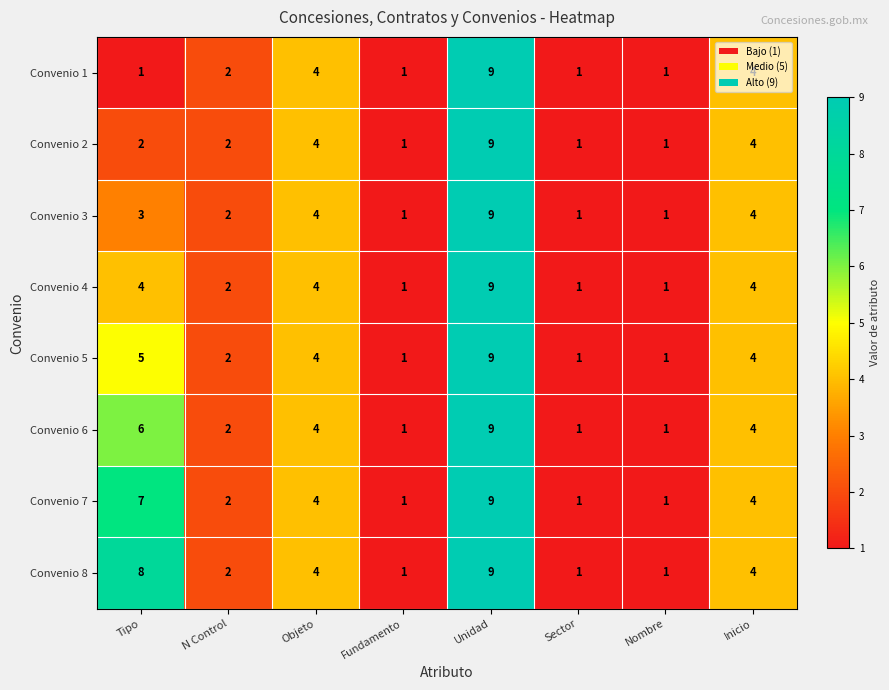

What is the difference between the highest and lowest values at Tipo?

7